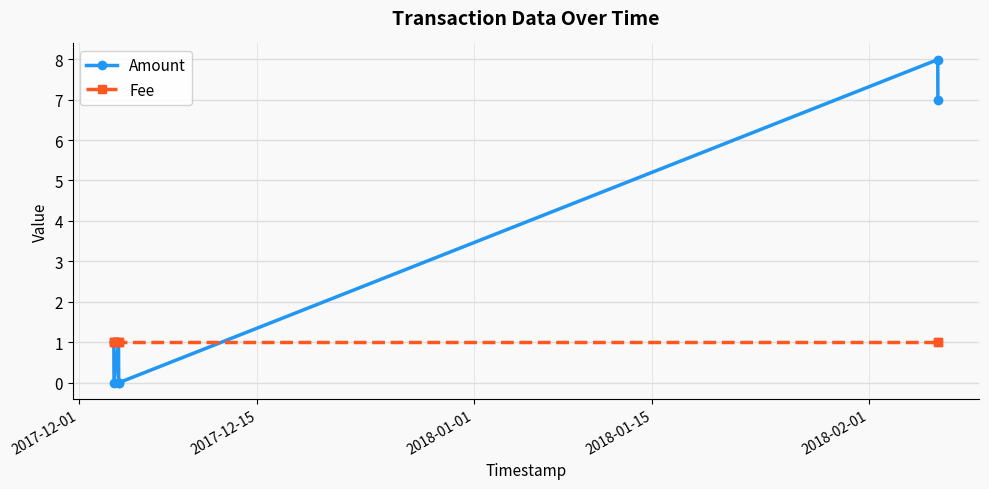

Count the number of categories in the chart.

8